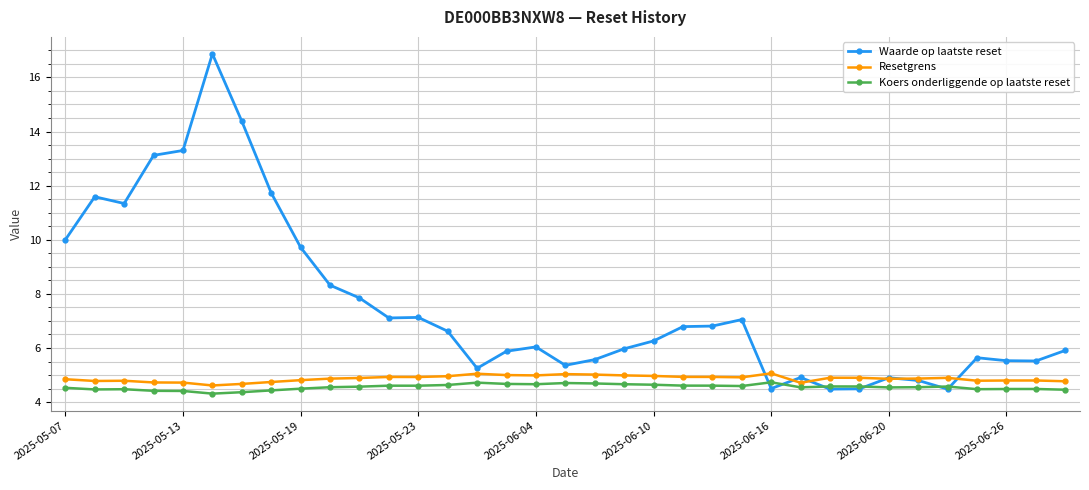

True or false: Waarde op laatste reset and Resetgrens cross at least once.

True